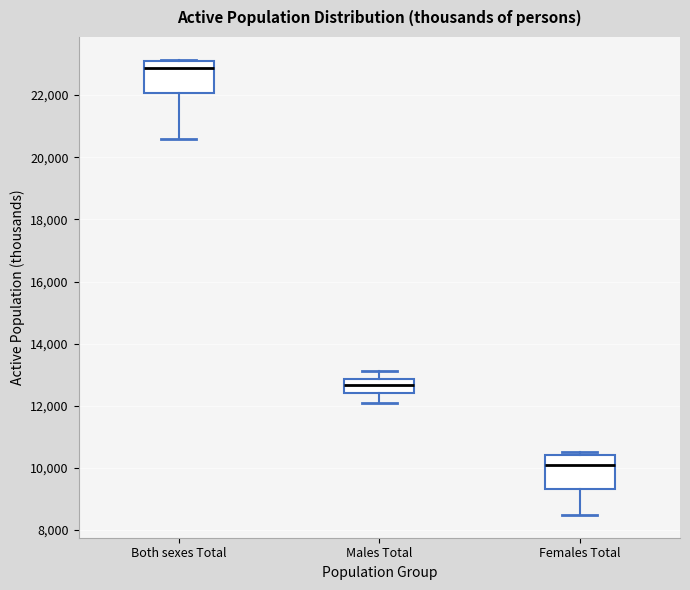

Which box has the lowest median line?

Females Total